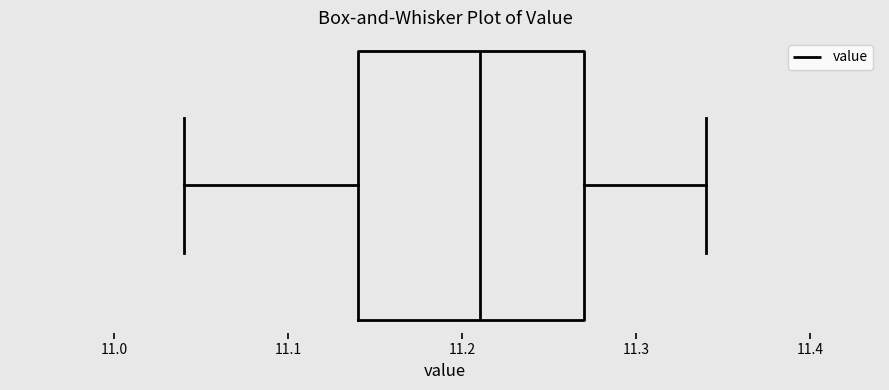

Read this box plot against the x-axis: the position of the median line, the range covered by the box, and the ends of both whiskers. The values are not printed on the chart, so give them approximately, as read against the axis.

median 11.21, box 11.14 to 11.27, whiskers 11.04 to 11.34